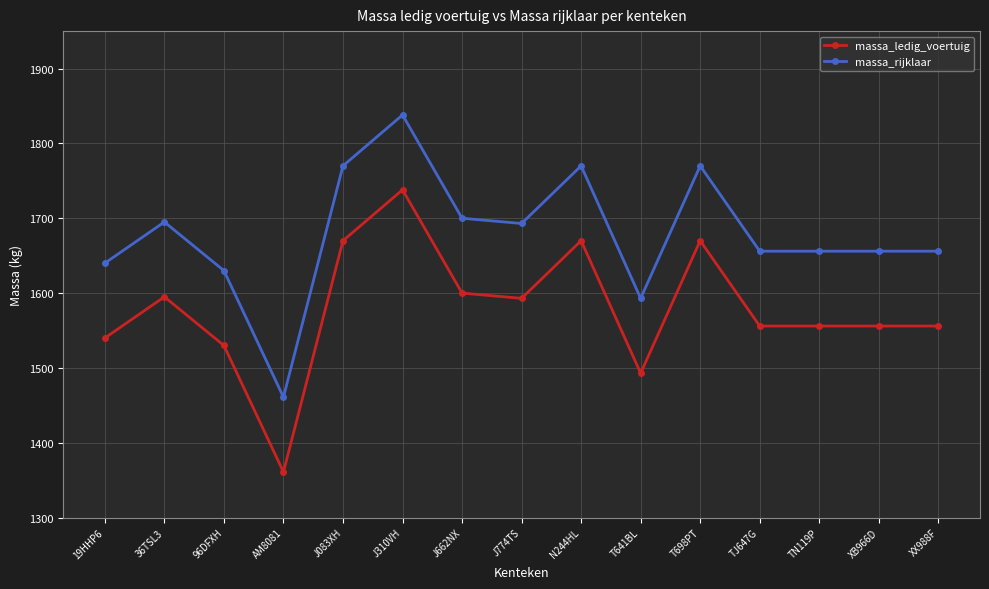

The massa_rijklaar series shows 2336 at XB966D. True or false?

False